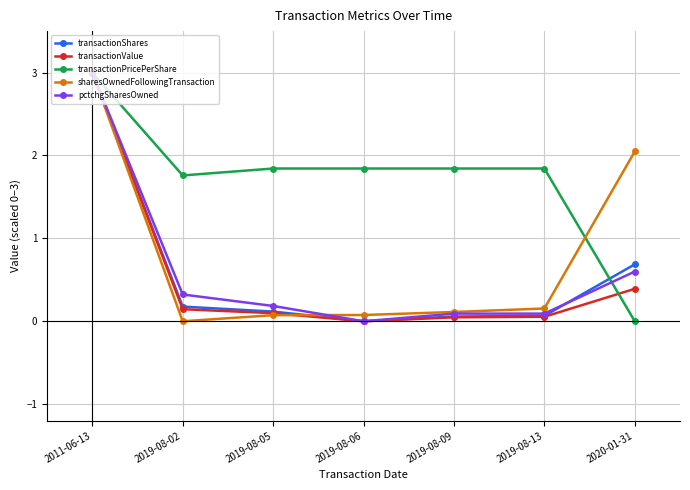

Is it true that pctchgSharesOwned equals 3.0 at 2011-06-13?

True